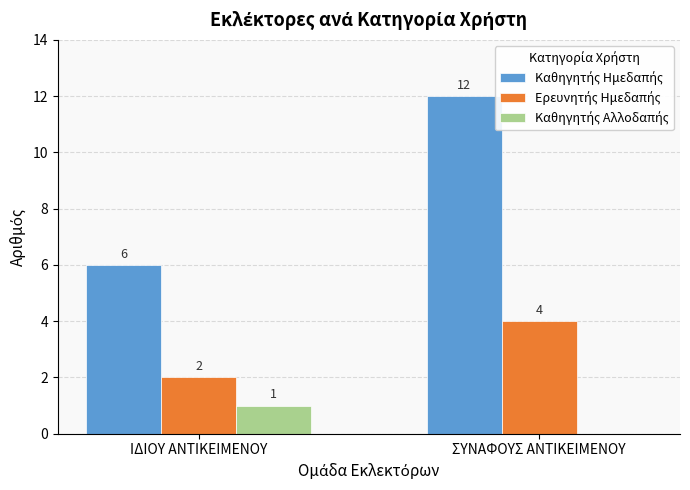

At which category does the chart reach its peak across all series?

ΣΥΝΑΦΟΥΣ ΑΝΤΙΚΕΙΜΕΝΟΥ